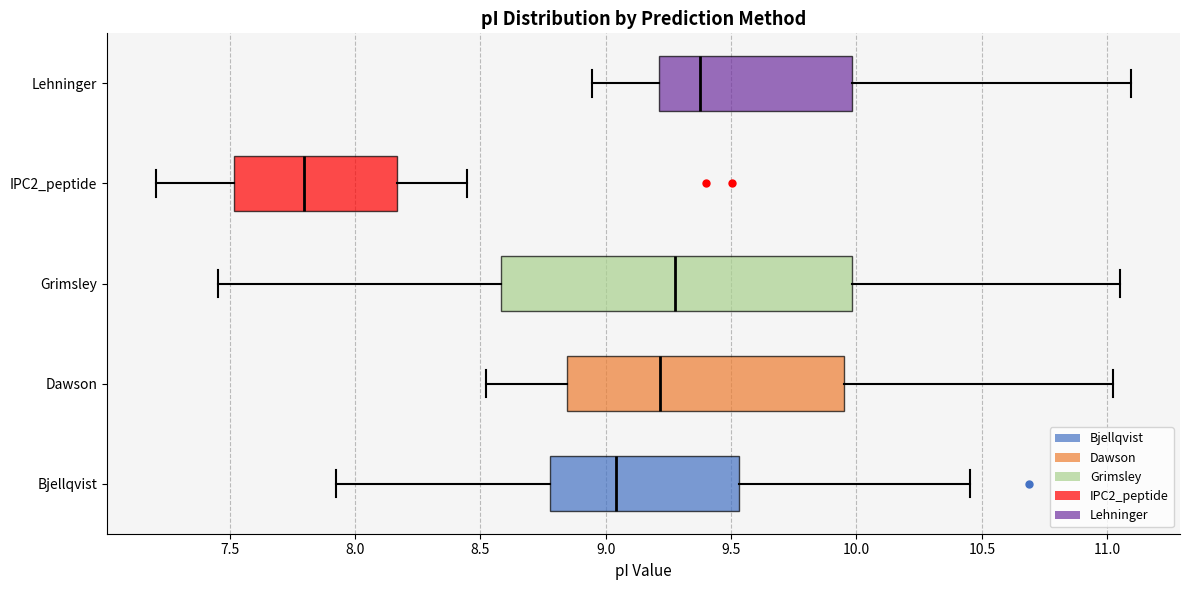

Reading bottom to top, read every box against the x-axis: the position of its median line, the range the box covers, and the ends of its whiskers. The values are not printed on the chart, so give them approximately, as read against the axis.

Bjellqvist: median 9.05, box 8.80 to 9.55, whiskers 7.90 to 10.45
Dawson: median 9.20, box 8.85 to 9.95, whiskers 8.50 to 11.00
Grimsley: median 9.30, box 8.60 to 10.00, whiskers 7.45 to 11.05
IPC2_peptide: median 7.80, box 7.50 to 8.15, whiskers 7.20 to 8.45
Lehninger: median 9.40, box 9.20 to 10.00, whiskers 8.95 to 11.10